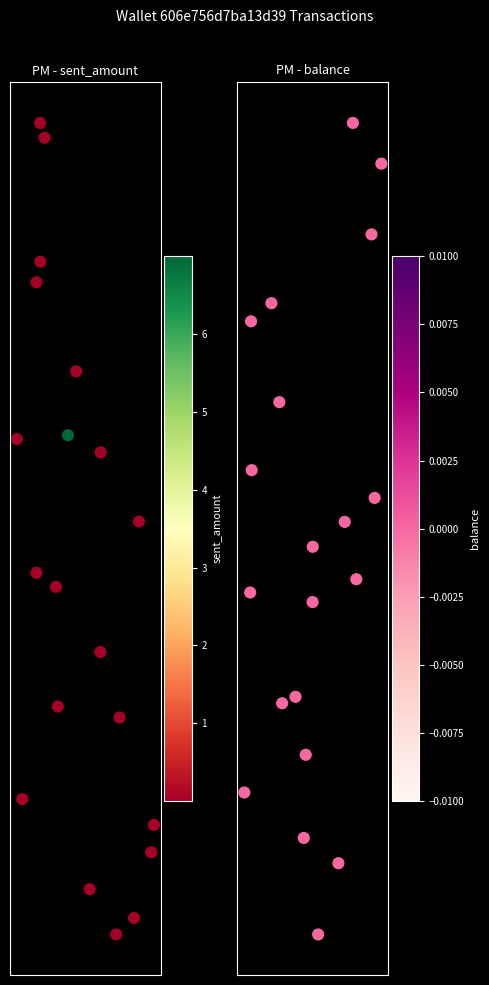

The value of sent_amount at 19 is 0.3. True or false?

False